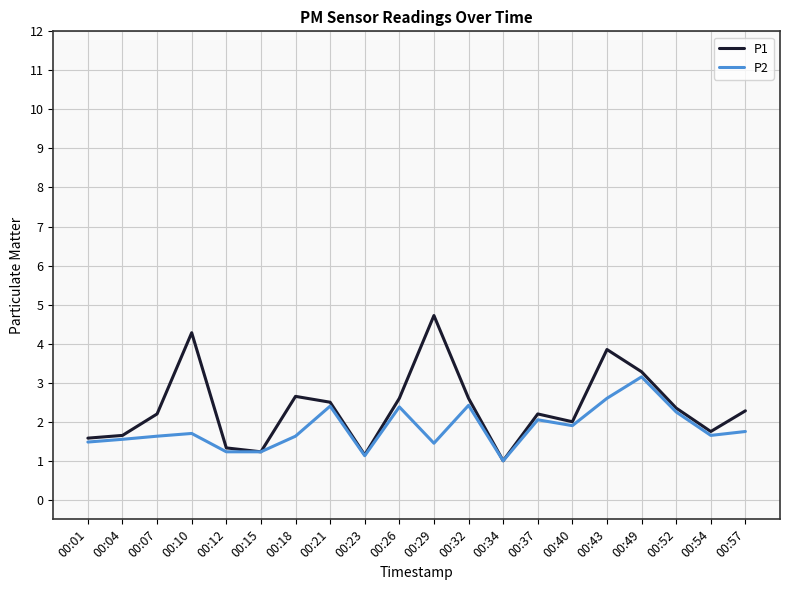

Which series has the widest spread of values?

P1